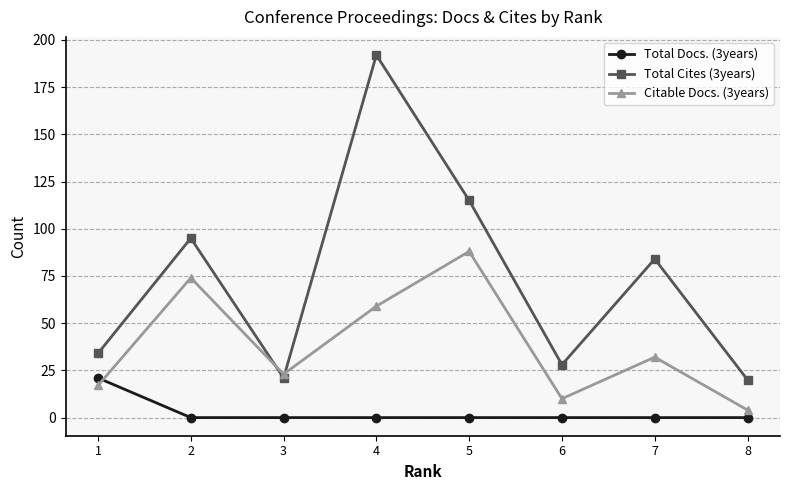

How many lines are shown in the chart?

3